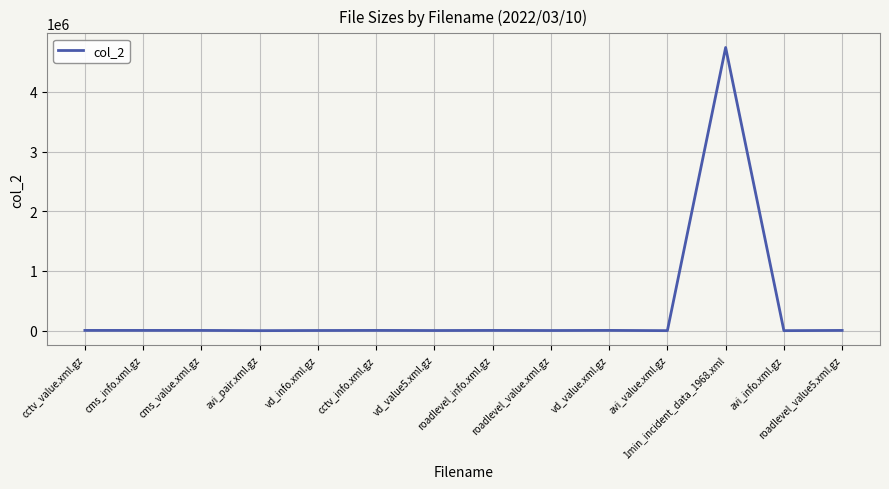

At which category does the chart reach its peak across all series?

1min_incident_data_1968.xml